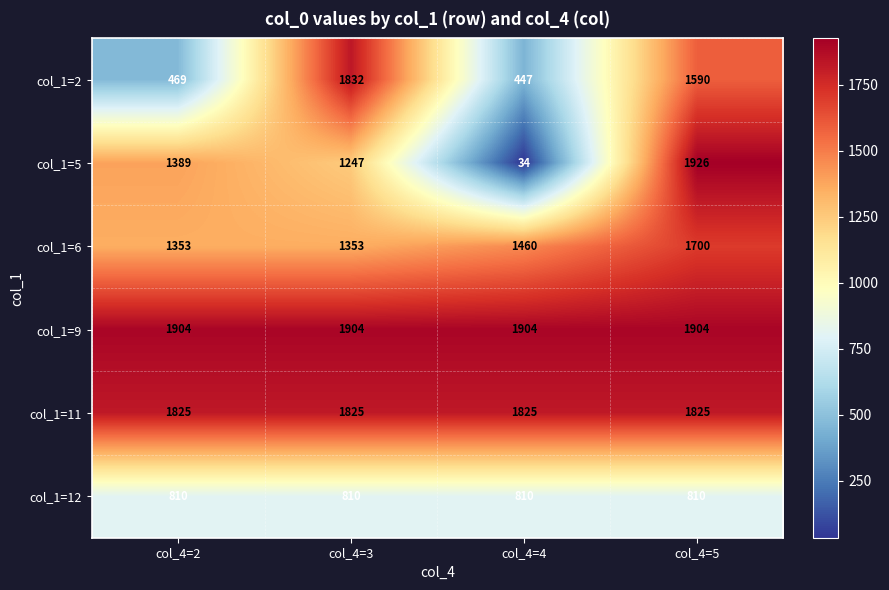

What is the total value across all series at col_4=3?

8971